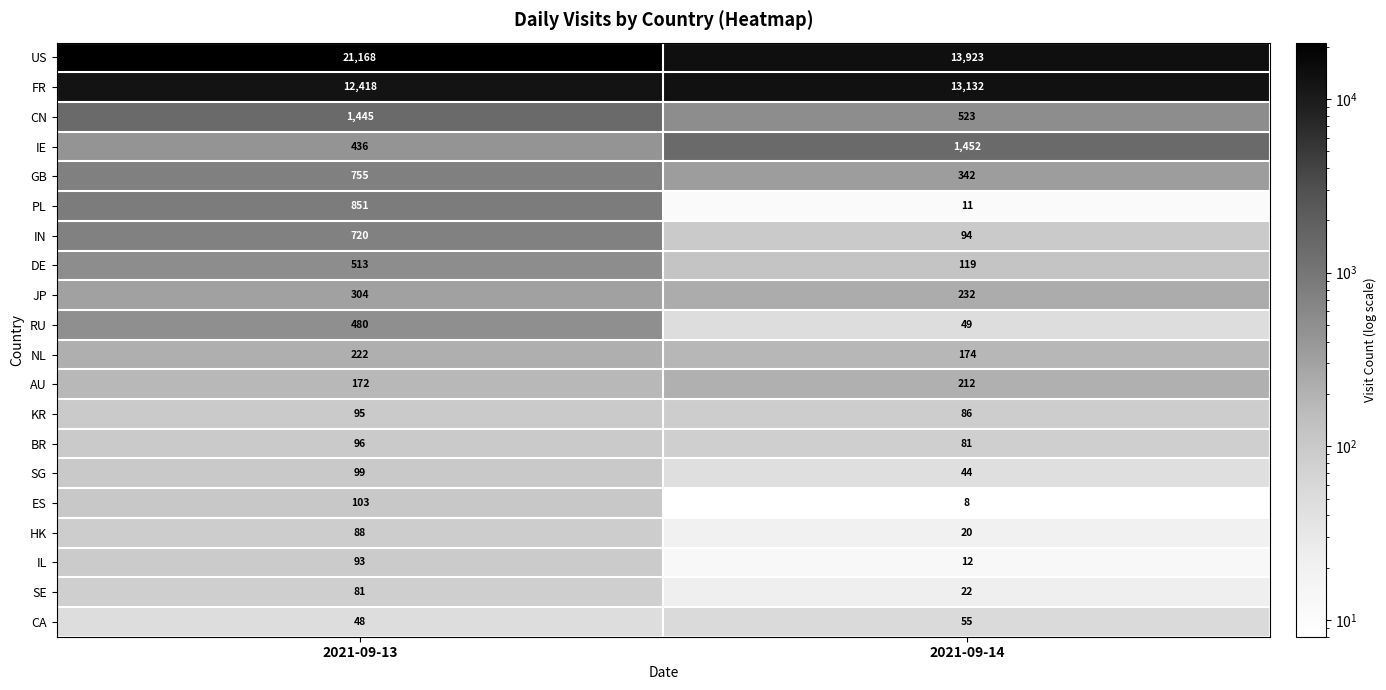

At how many categories does at least one series exceed 12650?

2